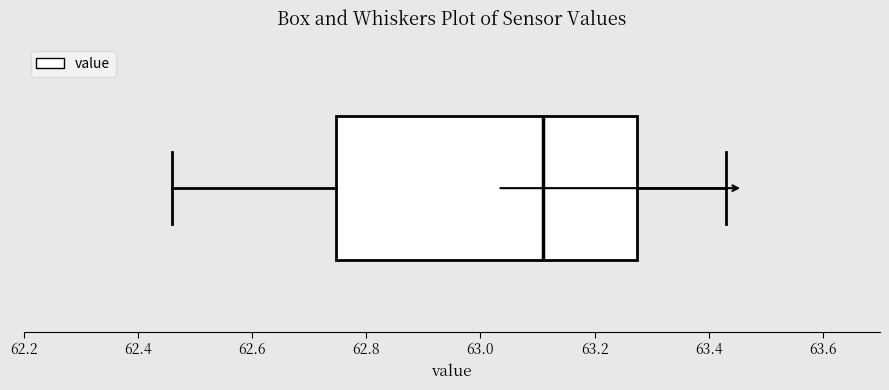

Where does the right whisker of the box end on the x-axis? The values are not printed on the chart, so give them approximately, as read against the axis.

63.44